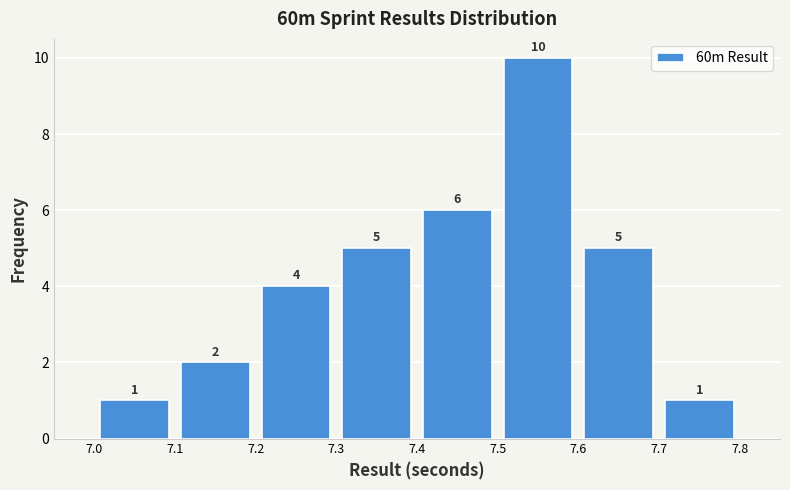

Reading left to right, transcribe this chart: for each bar, give the range it covers on the x-axis and its height.

7.0 to 7.1: 1
7.1 to 7.2: 2
7.2 to 7.3: 4
7.3 to 7.4: 5
7.4 to 7.5: 6
7.5 to 7.6: 10
7.6 to 7.7: 5
7.7 to 7.8: 1